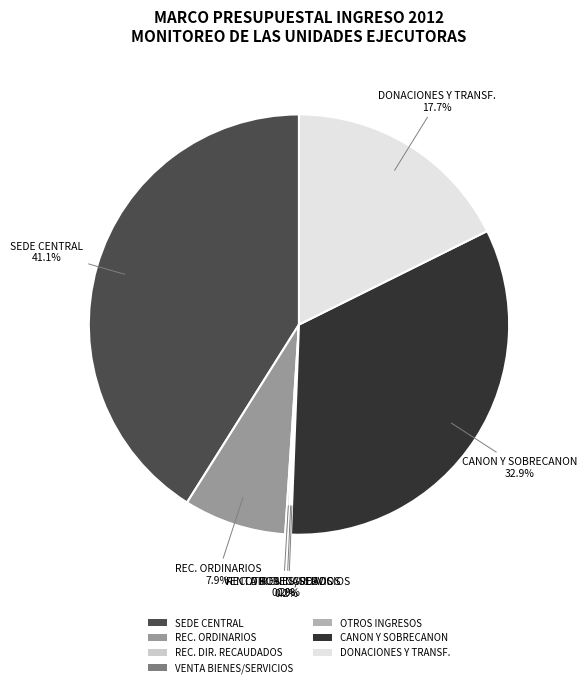

Which category has the biggest portion of the pie?

SEDE CENTRAL